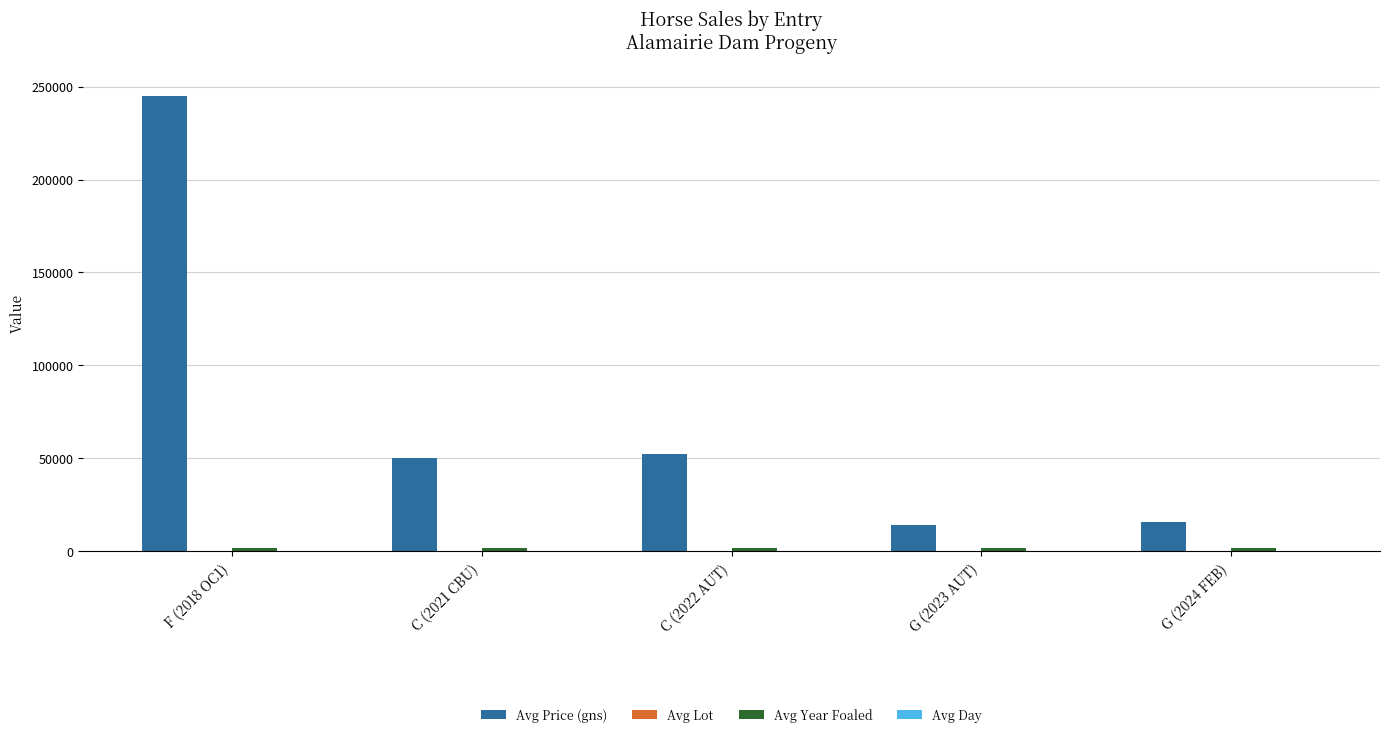

Which series changed the most between F (2018 OC1) and G (2023 AUT)?

Avg Price (gns)